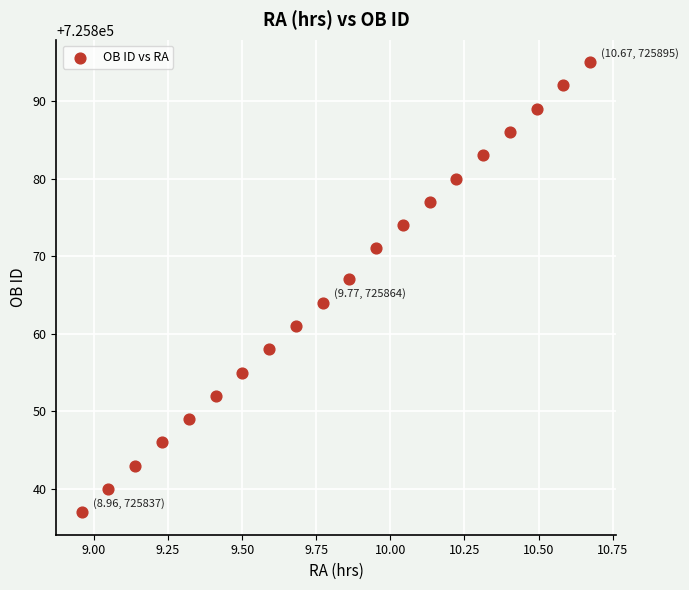

What Y value in the scatter plot is closest to 725866?

725867